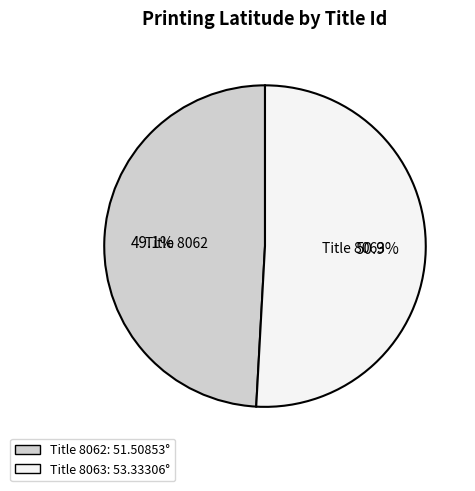

Is there any slice that represents more than half of the pie?

Yes